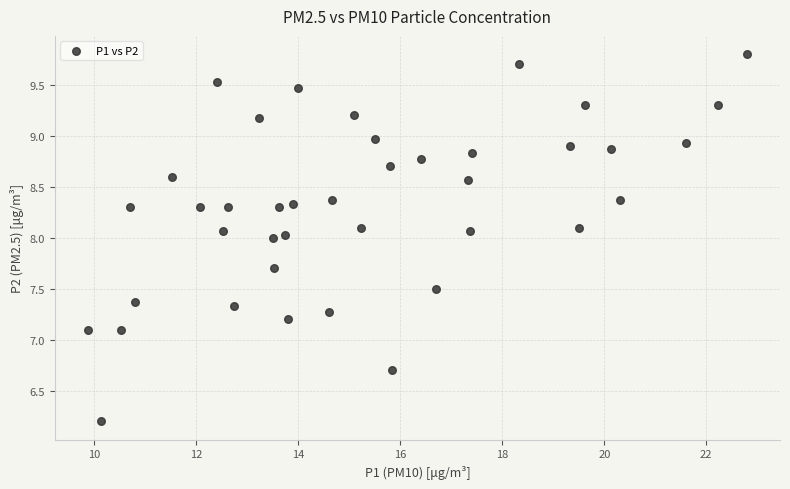

What is the range of Y values (max minus min)?

3.6